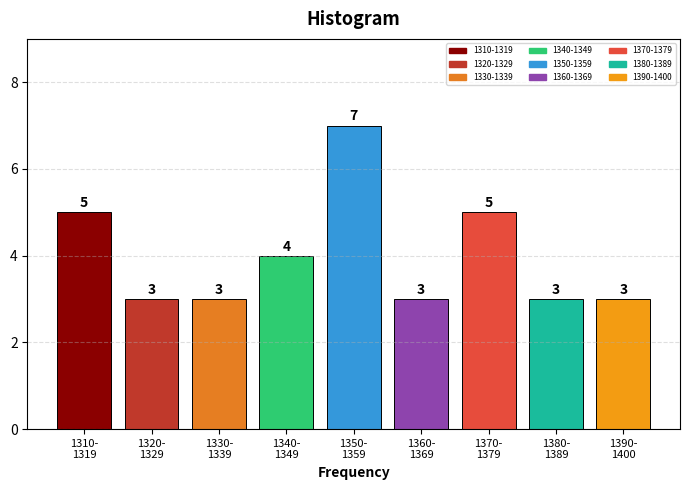

What is the difference between the maximum and minimum values?

4